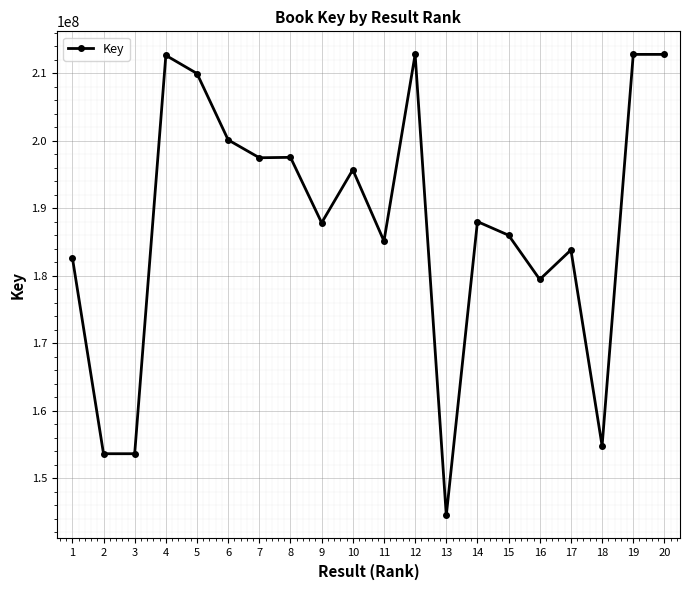

What is the ratio of the value at 2 to the value at 8?

0.8